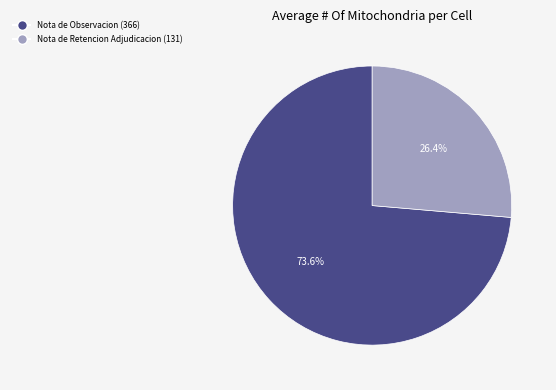

Which category accounts for the majority?

Nota de Observacion (366)